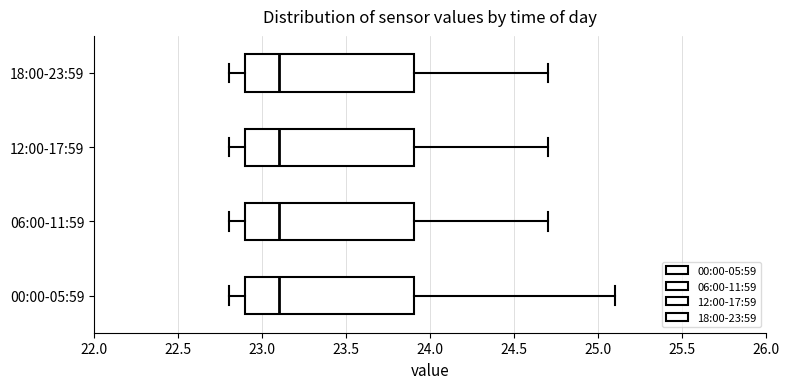

Reading bottom to top, transcribe this box plot: for each box, give where its median line is, the range the box spans, and where its two whiskers end, as read against the x-axis. The values are not printed on the chart, so give them approximately, as read against the axis.

00:00-05:59: median 23.1, box 22.9 to 23.9, whiskers 22.8 to 25.1
06:00-11:59: median 23.1, box 22.9 to 23.9, whiskers 22.8 to 24.7
12:00-17:59: median 23.1, box 22.9 to 23.9, whiskers 22.8 to 24.7
18:00-23:59: median 23.1, box 22.9 to 23.9, whiskers 22.8 to 24.7